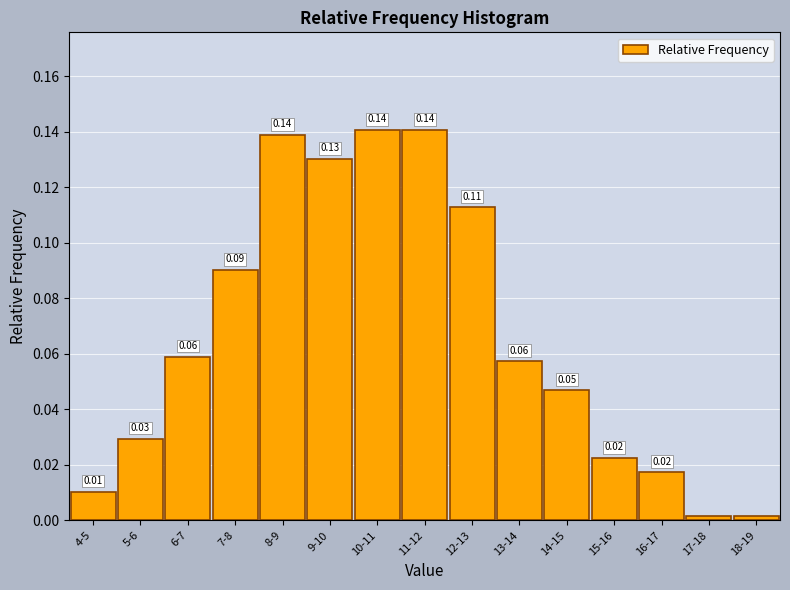

What is the sum of all values?

1.0